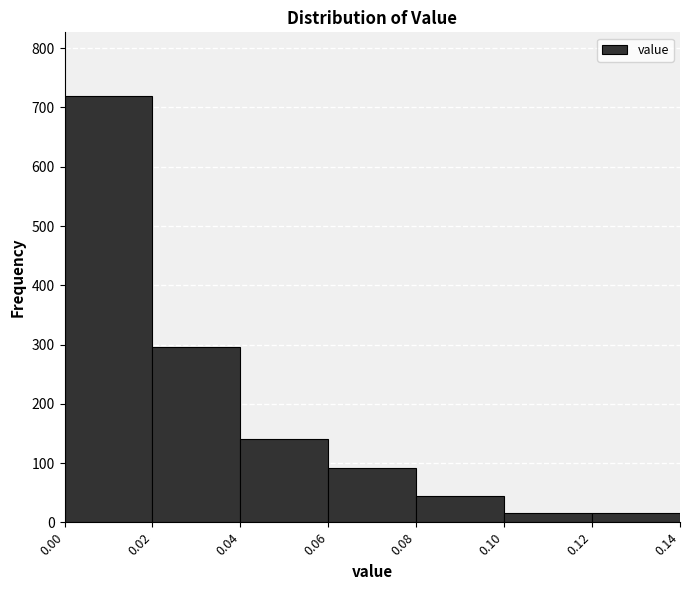

Reading left to right, transcribe this chart: for each bar, give the range it covers on the x-axis and its height. The values are not printed on the chart, so give them approximately, as read against the axis.

0.00 to 0.02: 720
0.02 to 0.04: 300
0.04 to 0.06: 140
0.06 to 0.08: 90
0.08 to 0.10: 40
0.10 to 0.12: 20
0.12 to 0.14: 20